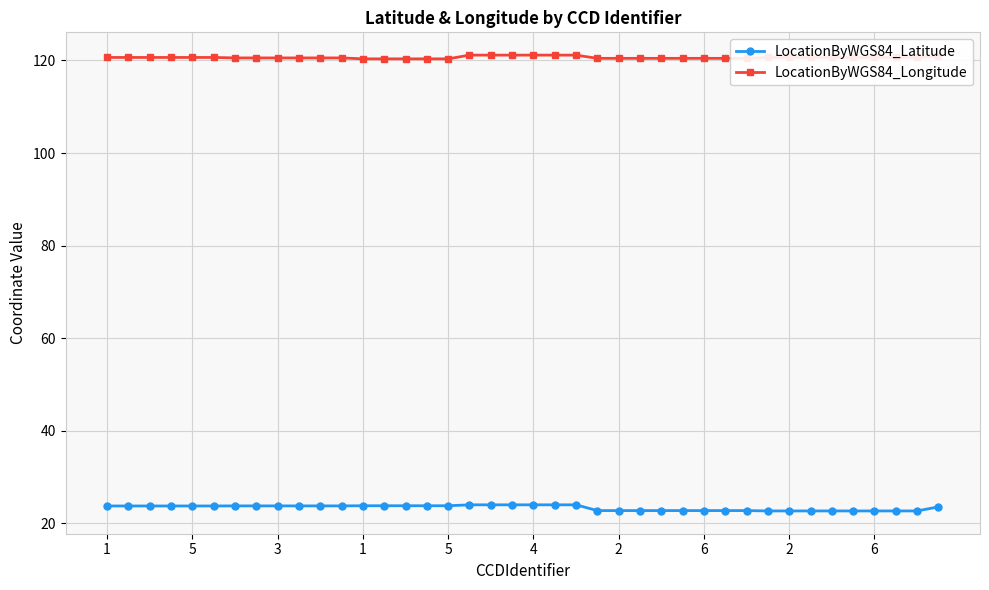

Does the chart display data point markers on the line(s)?

Yes